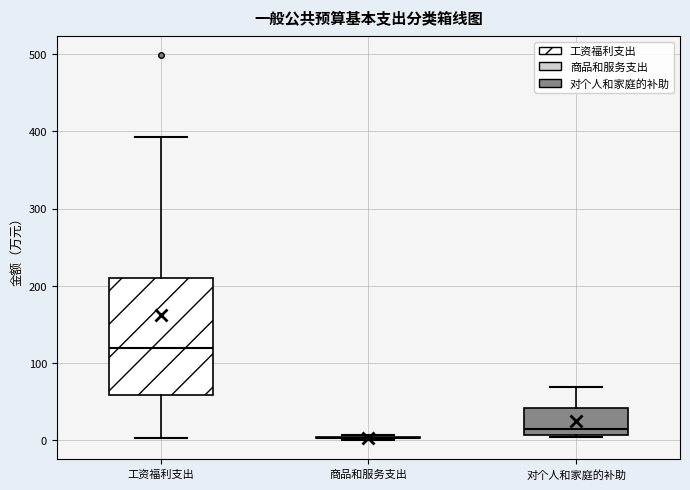

Reading left to right, read every box against the y-axis: the position of its median line, the range the box covers, and the ends of its whiskers. The values are not printed on the chart, so give them approximately, as read against the axis.

工资福利支出: median 120, box 60 to 210, whiskers 0 to 390
商品和服务支出: box collapsed to a line at 0, whiskers 0 to 10
对个人和家庭的补助: median 10 (just above the box's lower edge), box 10 to 40, whiskers 0 to 70